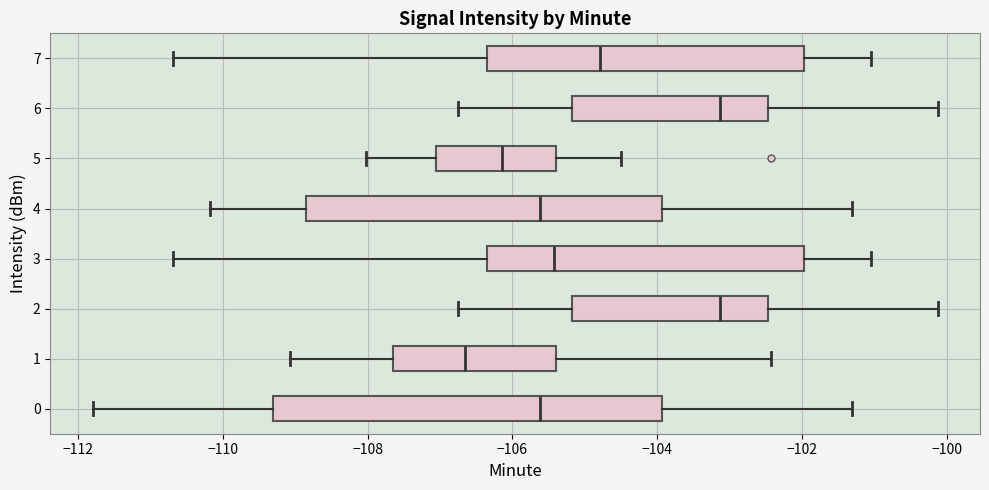

Where is the right edge of the box at y = 4 on the x-axis? The values are not printed on the chart, so give them approximately, as read against the axis.

-104.0